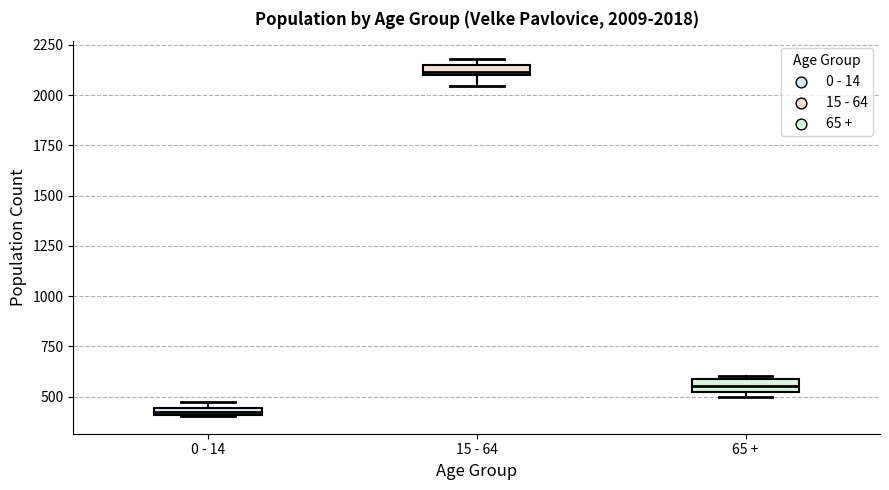

Which box's median line is the lowest?

0 - 14